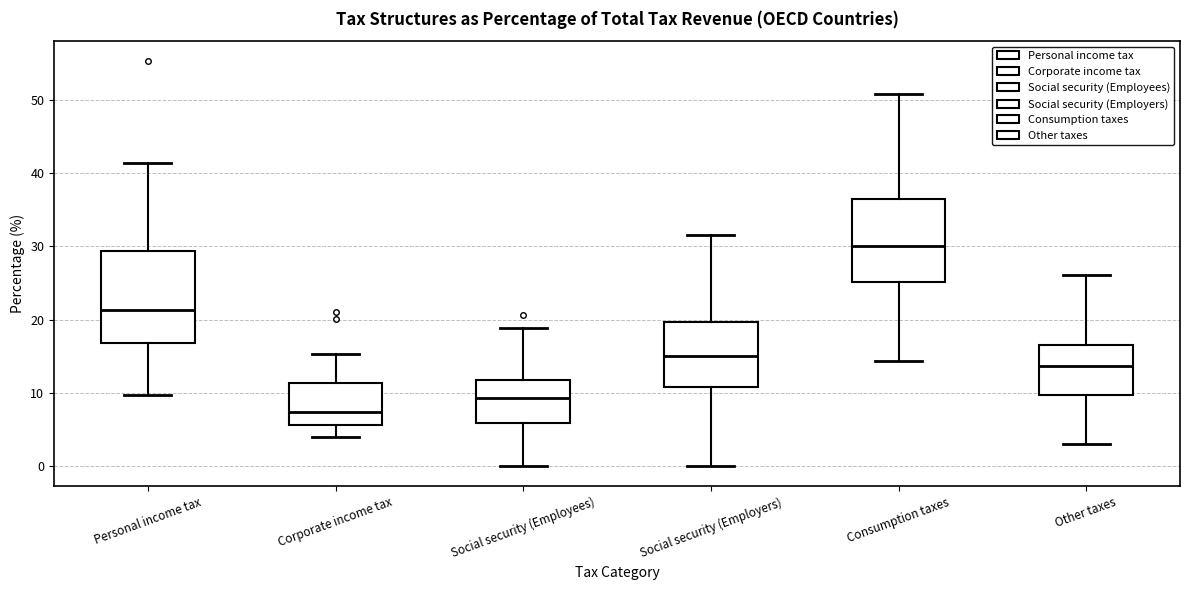

Comparing the boxes themselves (not the whiskers), which one is the tallest?

Personal income tax